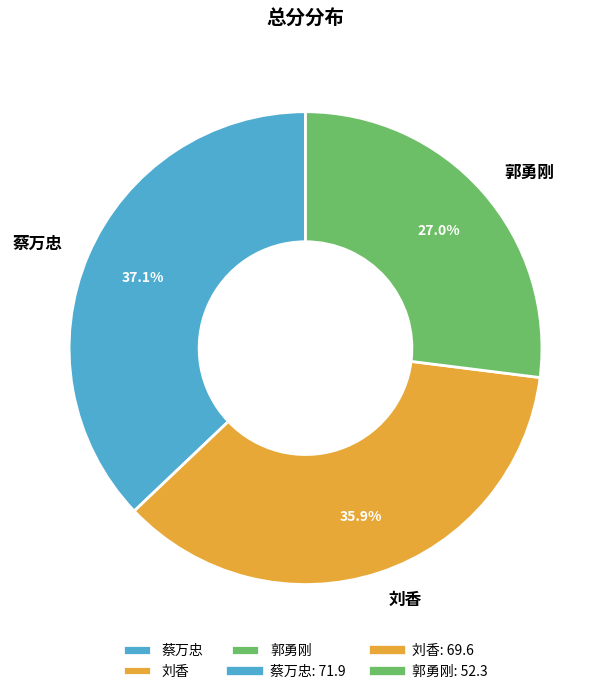

What is the smallest slice in the pie chart?

郭勇刚